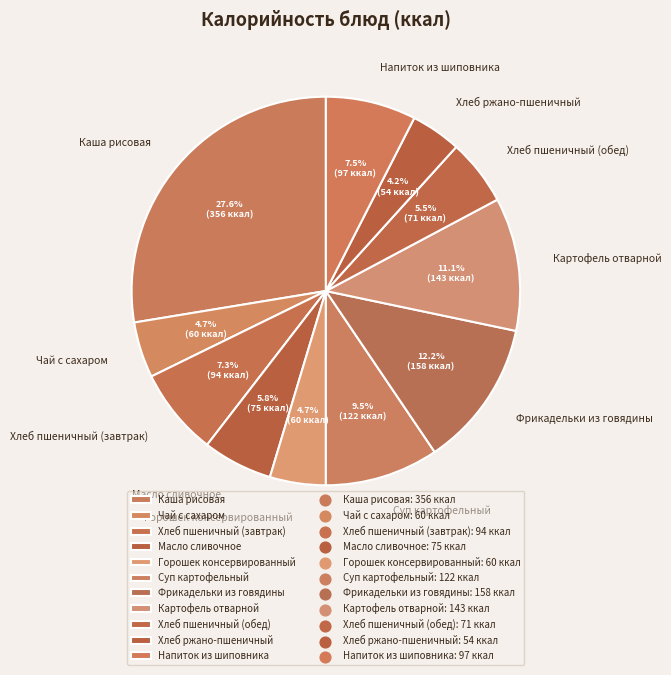

What is the largest slice in the pie chart?

Каша рисовая